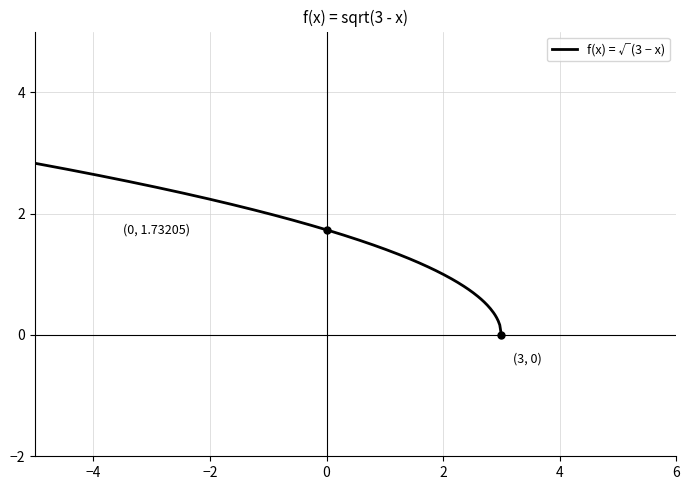

How many lines are shown in the chart?

1